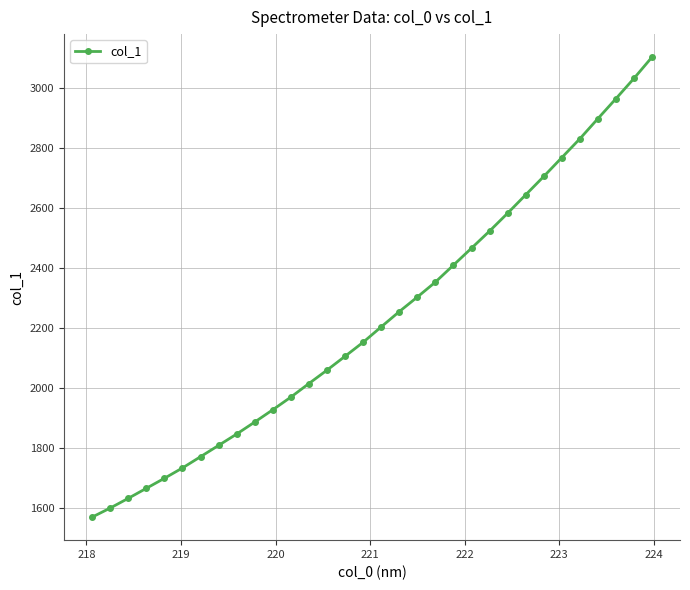

How many lines are shown in the chart?

1